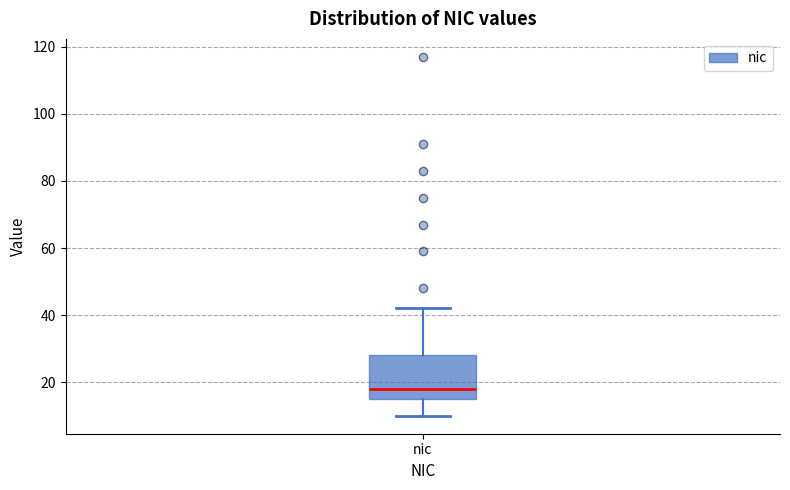

Transcribe this box plot: give where the median line is, the range the box spans, and where the two whiskers end, as read against the y-axis. The values are not printed on the chart, so give them approximately, as read against the axis.

median 18, box 16 to 28, whiskers 10 to 42